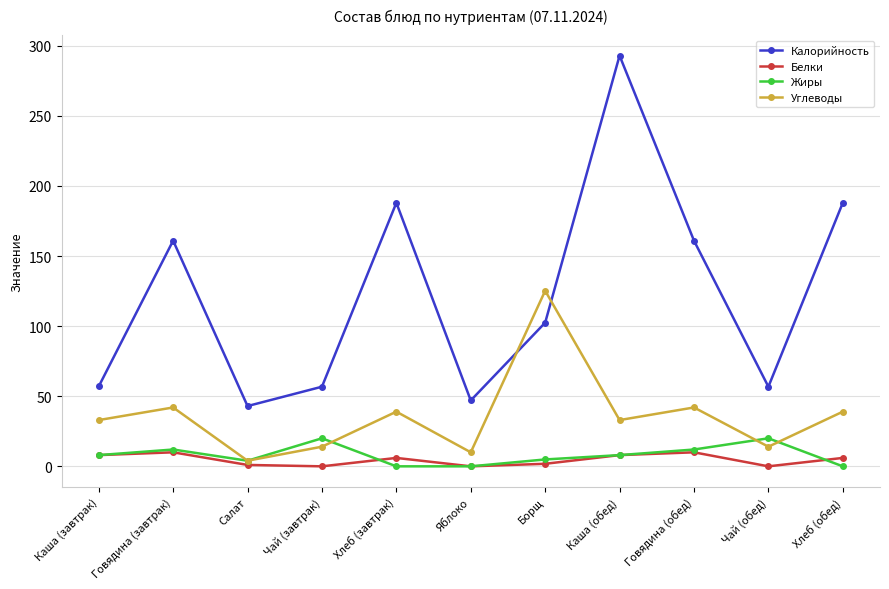

True or false: Белки and Углеводы intersect in this chart.

False